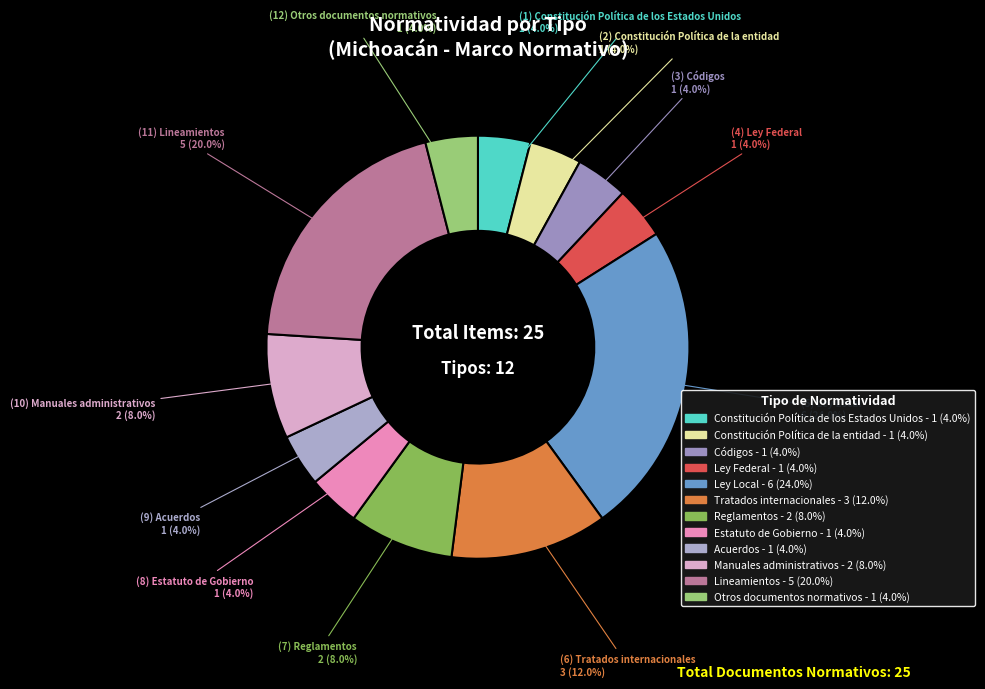

What percentage is the Lineamientos slice, to the nearest percent?

20%